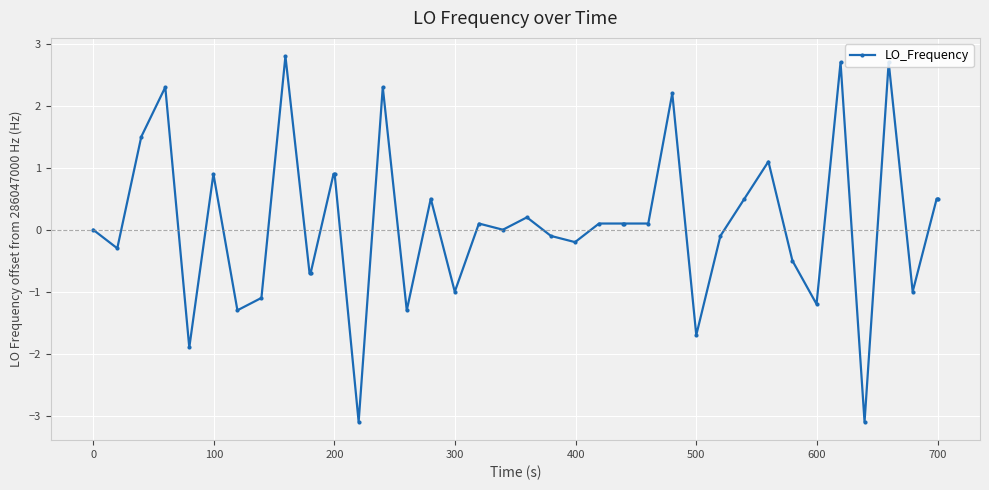

What is the value of the 17th point from the left?

0.5